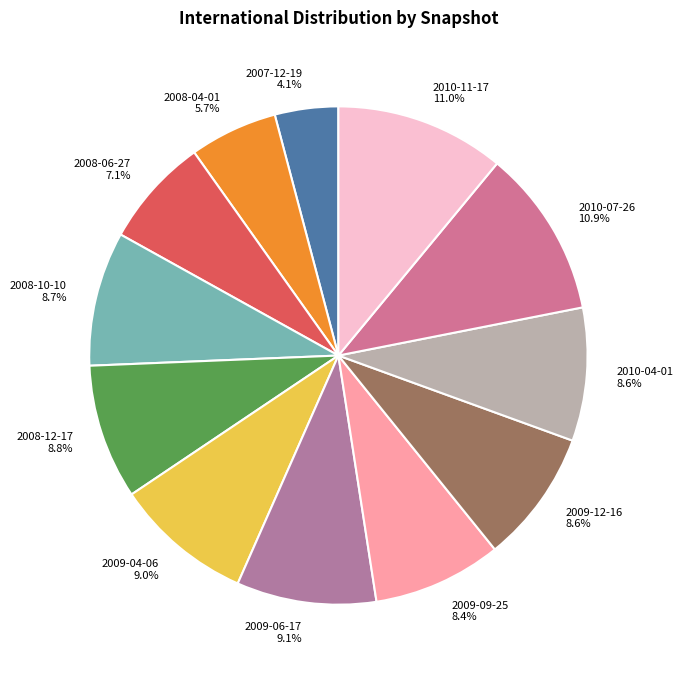

How many slices are in this pie chart?

12